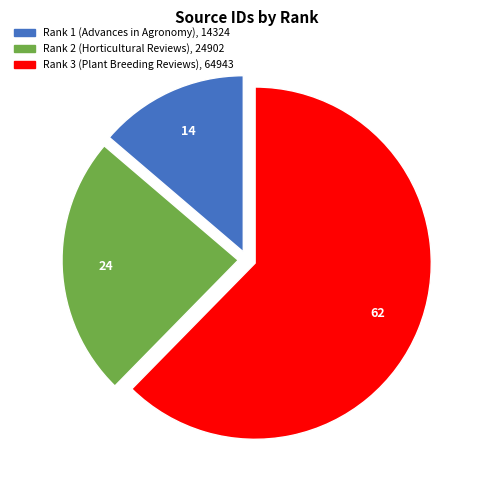

Approximately how many times larger is the value at Rank 2 (Horticultural Reviews) compared to Rank 1 (Advances in Agronomy)?

1.7